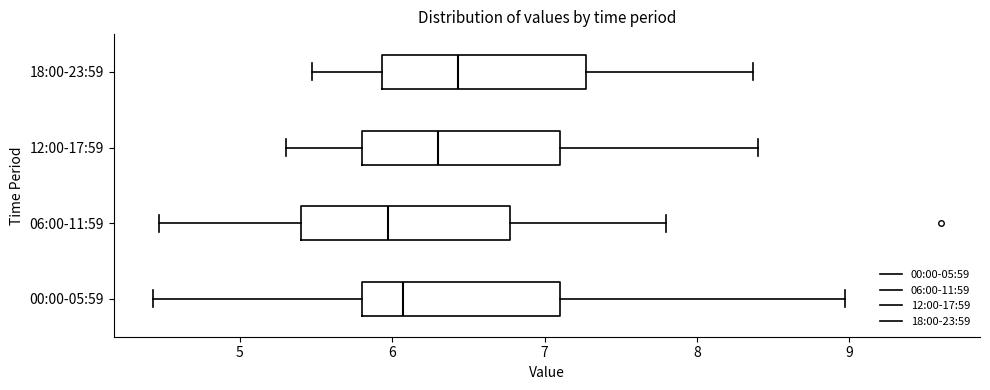

Reading bottom to top, read every box against the x-axis: the position of its median line, the range the box covers, and the ends of its whiskers. The values are not printed on the chart, so give them approximately, as read against the axis.

00:00-05:59: median 6.1, box 5.8 to 7.1, whiskers 4.4 to 9.0
06:00-11:59: median 6.0, box 5.4 to 6.8, whiskers 4.5 to 7.8
12:00-17:59: median 6.3, box 5.8 to 7.1, whiskers 5.3 to 8.4
18:00-23:59: median 6.4, box 5.9 to 7.3, whiskers 5.5 to 8.4